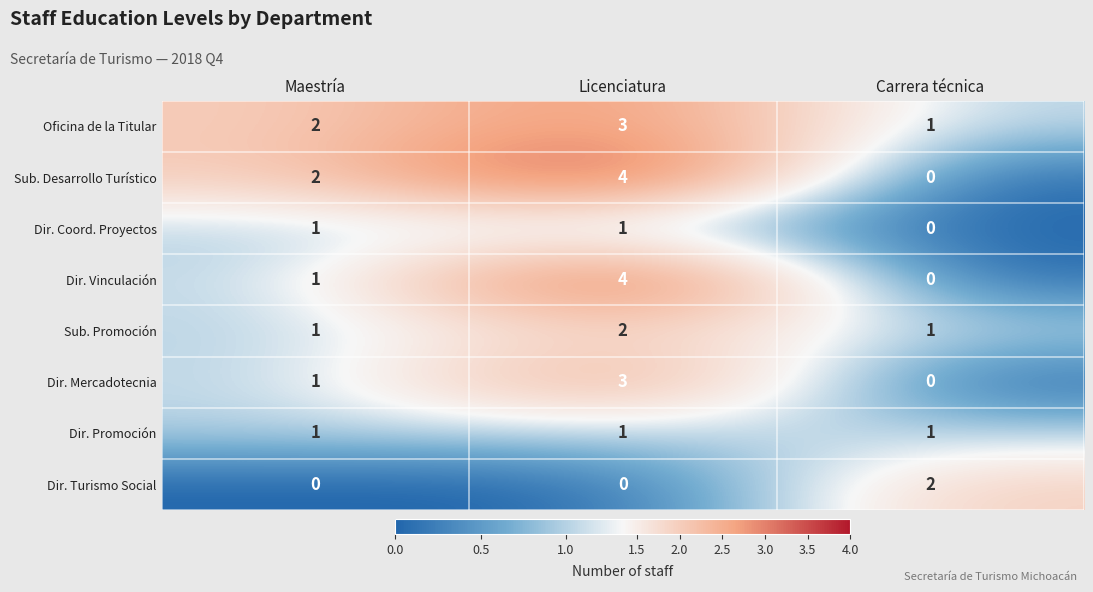

At which label does Sub. Desarrollo Turístico reach its minimum?

Carrera técnica